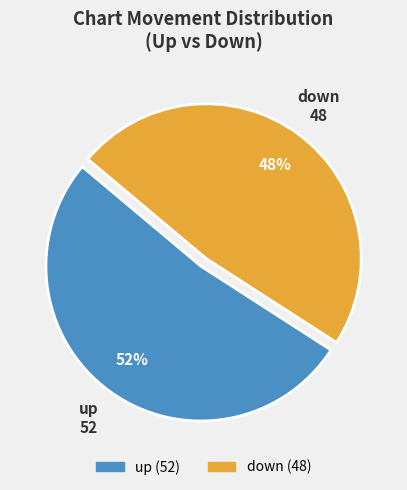

Between down and up, which is larger?

up